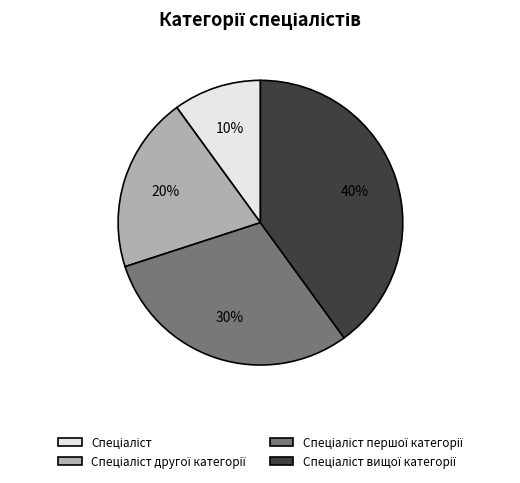

To the nearest percent, what is the difference between the largest and smallest slice percentages?

30%